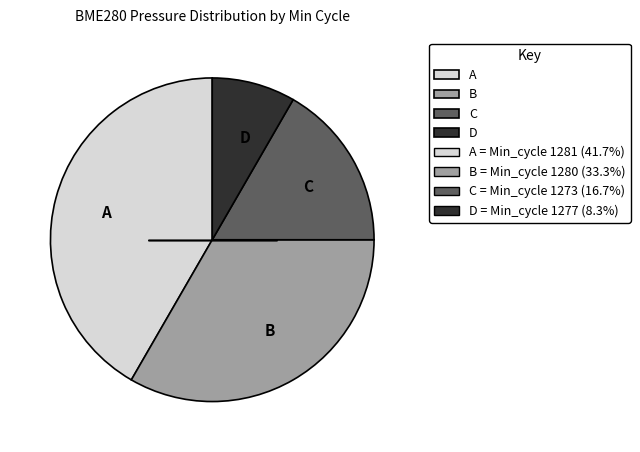

Does any single category account for the majority?

No